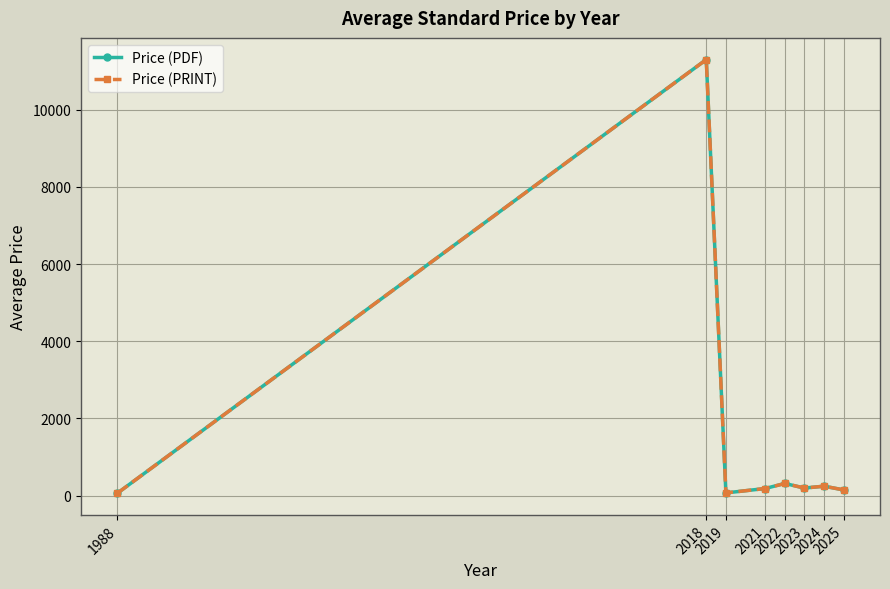

What is the sum of all Price (PDF) values?

12511.5